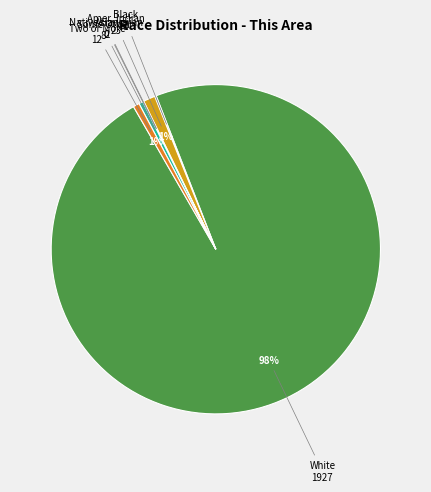

Is there any slice that represents more than half of the pie?

Yes